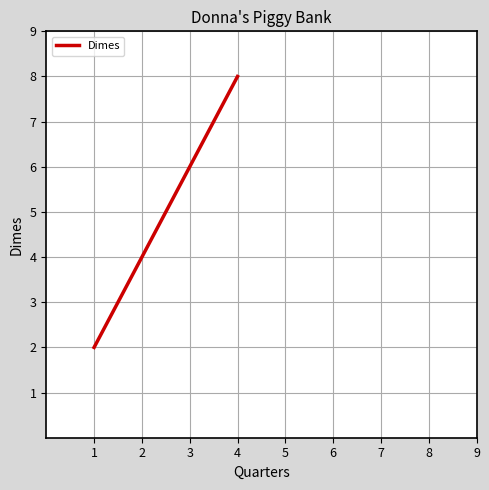

How many values are between 4 and 8?

3